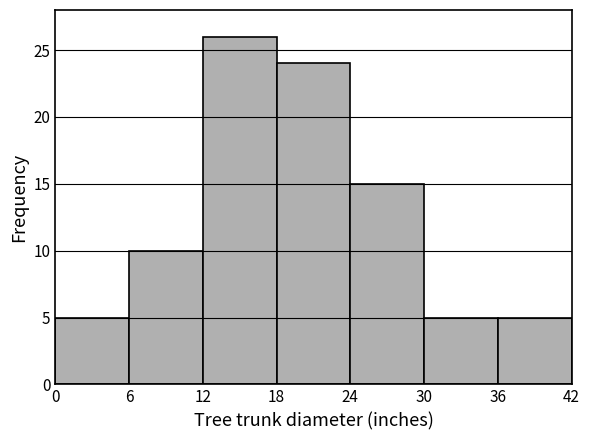

How tall is the bar that spans 6 to 12 on the x-axis? The values are not printed on the chart, so give them approximately, as read against the axis.

10